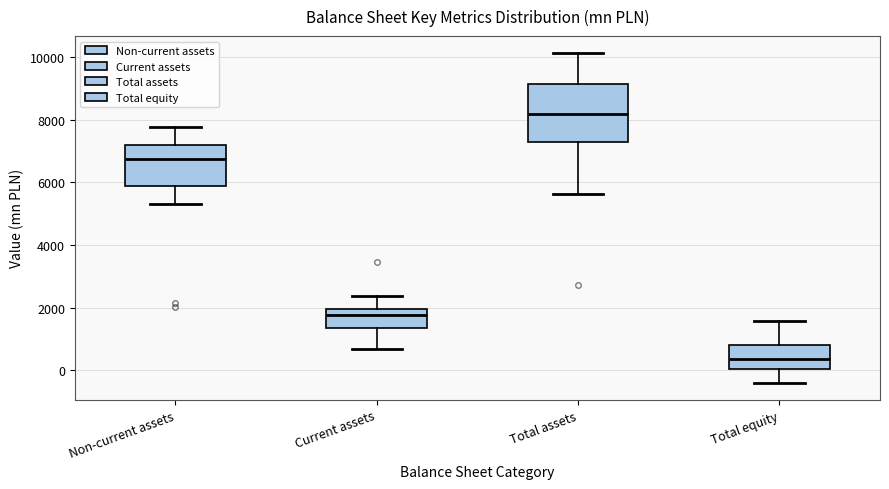

Where is the lower edge of the box for Total equity on the y-axis? The values are not printed on the chart, so give them approximately, as read against the axis.

0